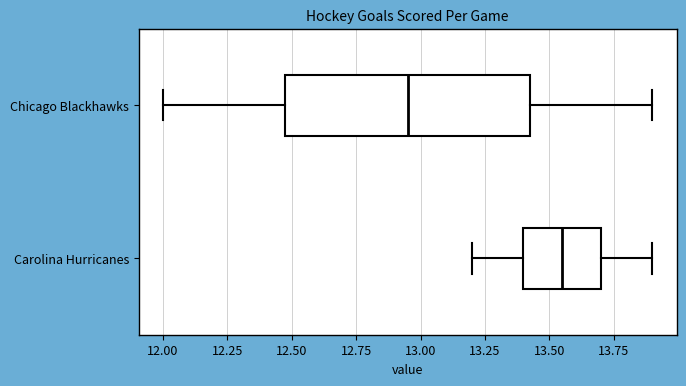

Reading bottom to top, read every box against the x-axis: the position of its median line, the range the box covers, and the ends of its whiskers. The values are not printed on the chart, so give them approximately, as read against the axis.

Carolina Hurricanes: median 13.55, box 13.40 to 13.70, whiskers 13.20 to 13.90
Chicago Blackhawks: median 12.95, box 12.50 to 13.45, whiskers 12.00 to 13.90